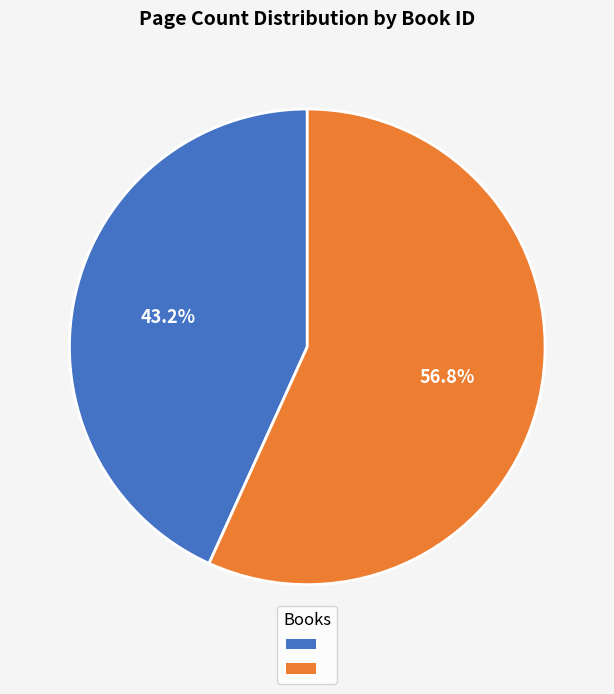

Count the number of slices in the pie.

2